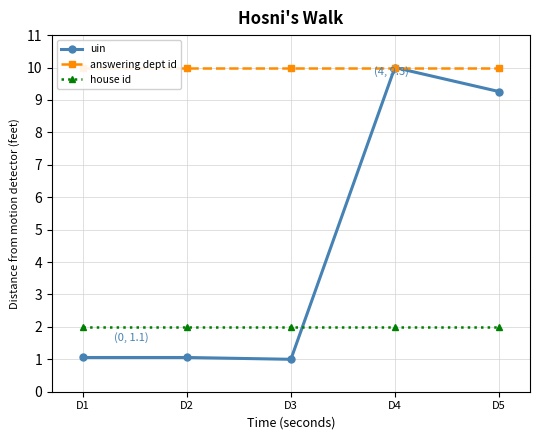

Between D2 and D5, which series saw the biggest shift?

uin